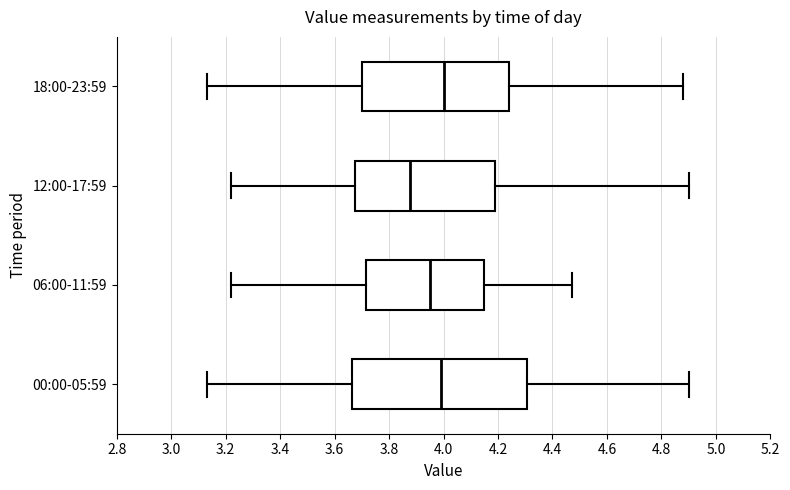

Which box has the furthest to the left median line?

12:00-17:59